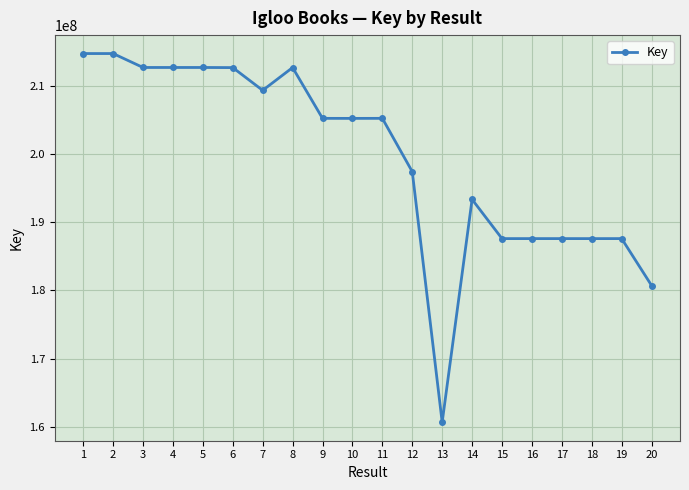

How many lines are shown in the chart?

1